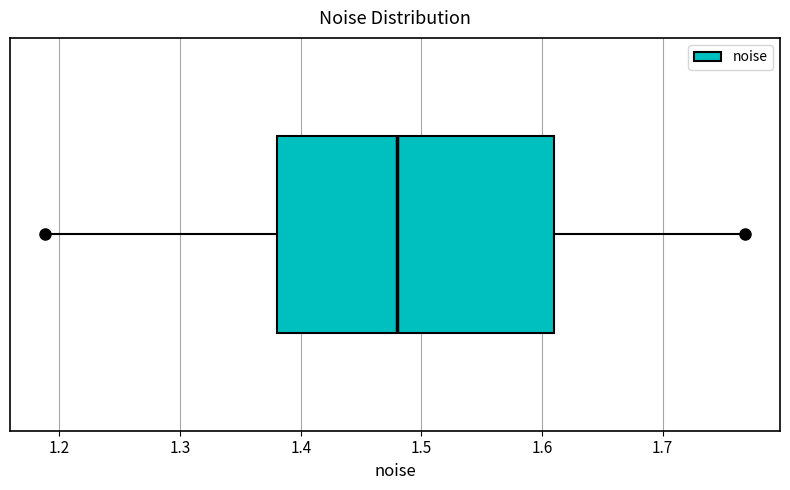

Transcribe this box plot: give where the median line is, the range the box spans, and where the two whiskers end, as read against the x-axis. The values are not printed on the chart, so give them approximately, as read against the axis.

median 1.48, box 1.38 to 1.61, whiskers 1.19 to 1.77